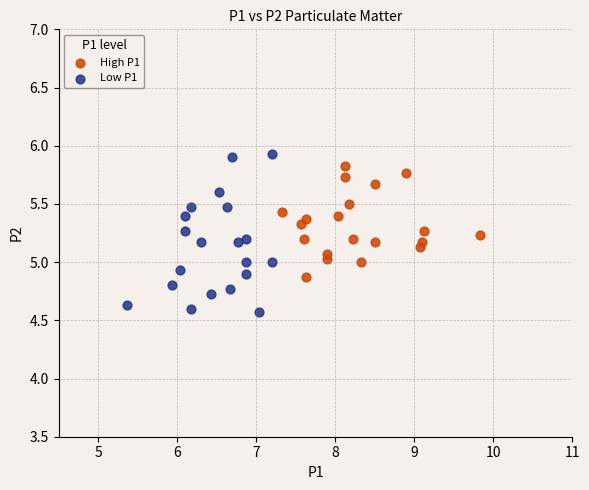

Which series reaches the minimum Y coordinate?

Low P1